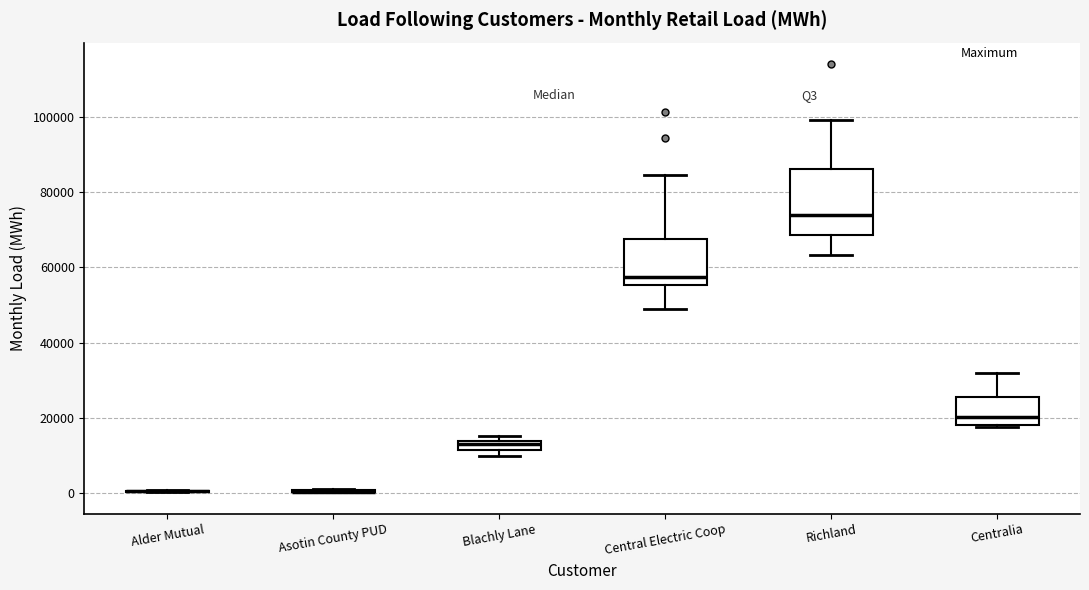

Where is the lower edge of the box for Centralia on the y-axis? The values are not printed on the chart, so give them approximately, as read against the axis.

18000